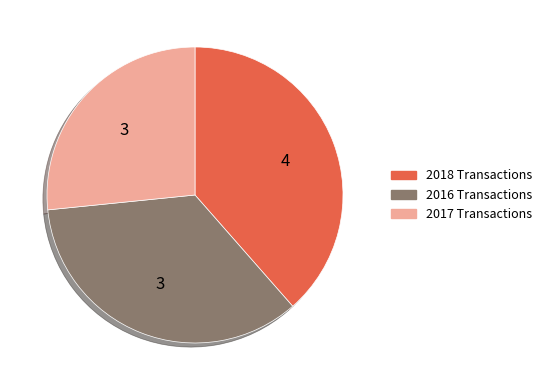

Is there a majority slice in this chart?

No